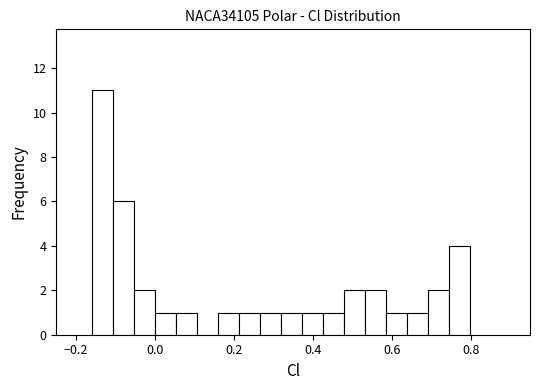

Read against the x-axis, roughly where is the centre of the tallest bar?

-0.14